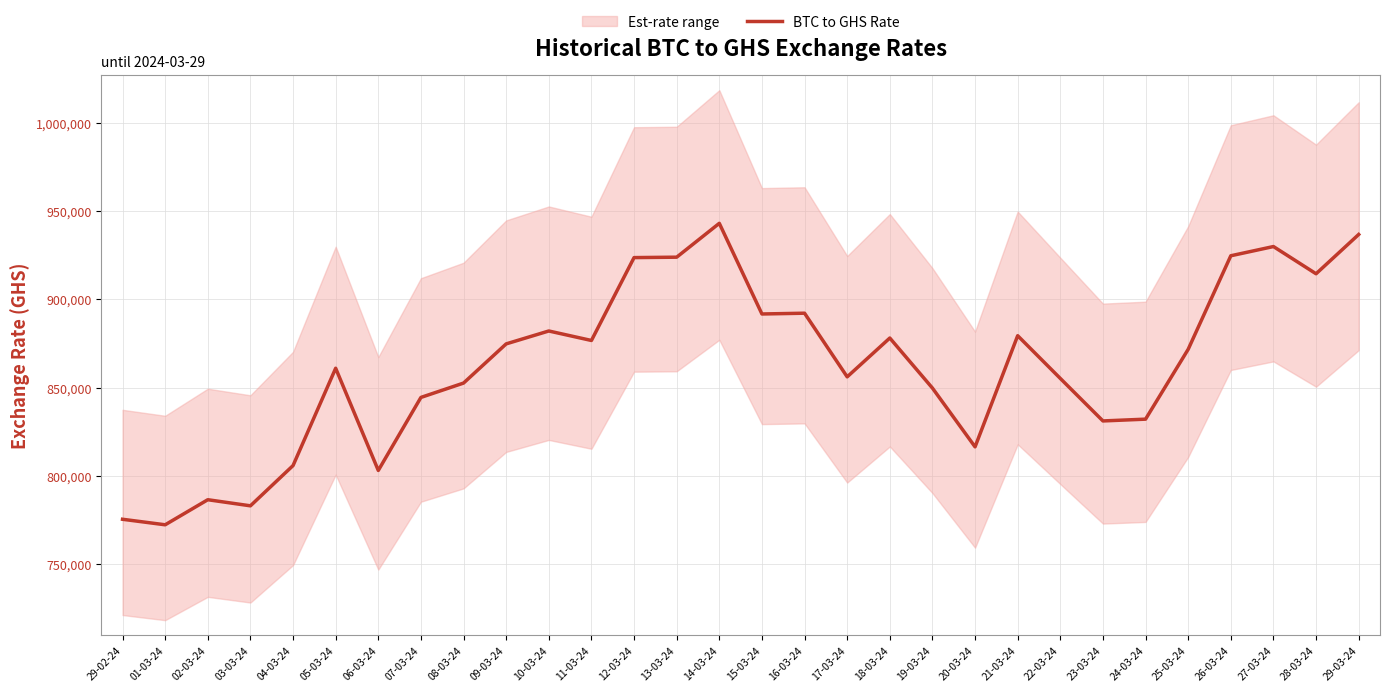

What value does the data have at 13-03-24, to the nearest 10?

923910